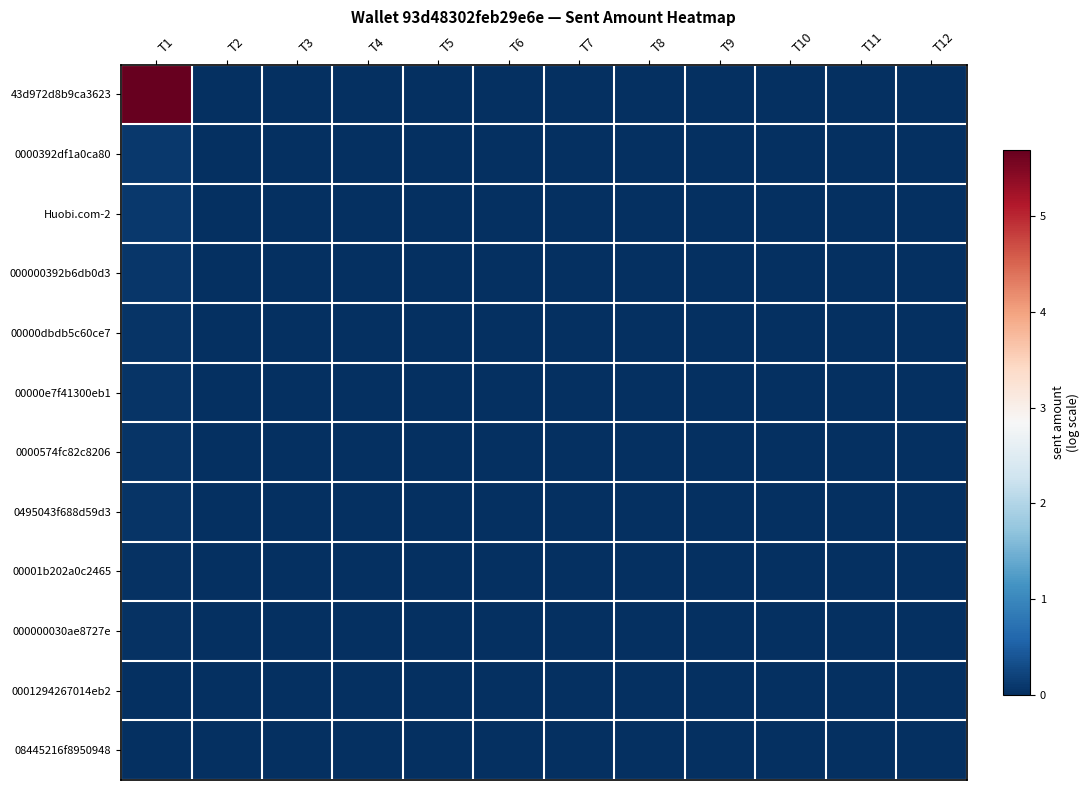

Which label corresponds to the smallest value in the chart?

T2